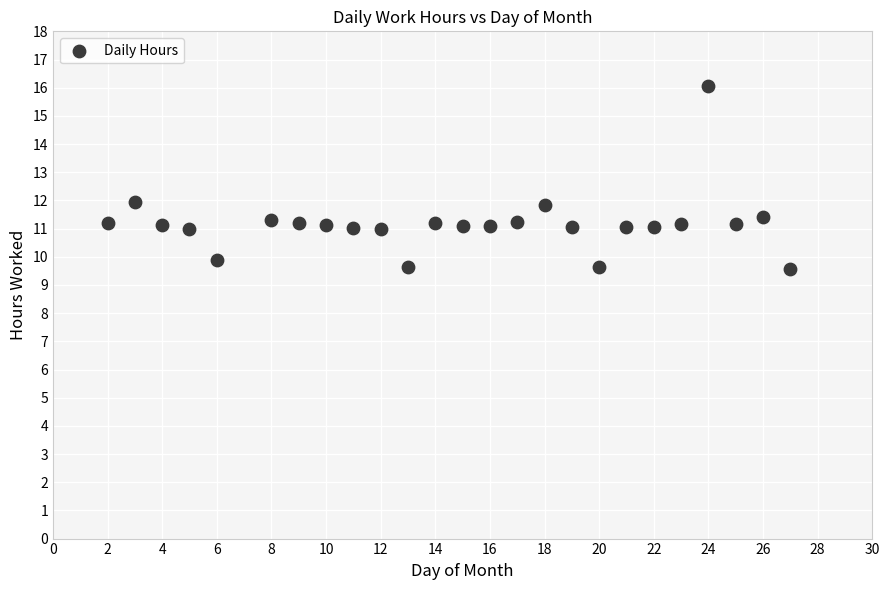

What is the range of Y values (max minus min)?

6.5